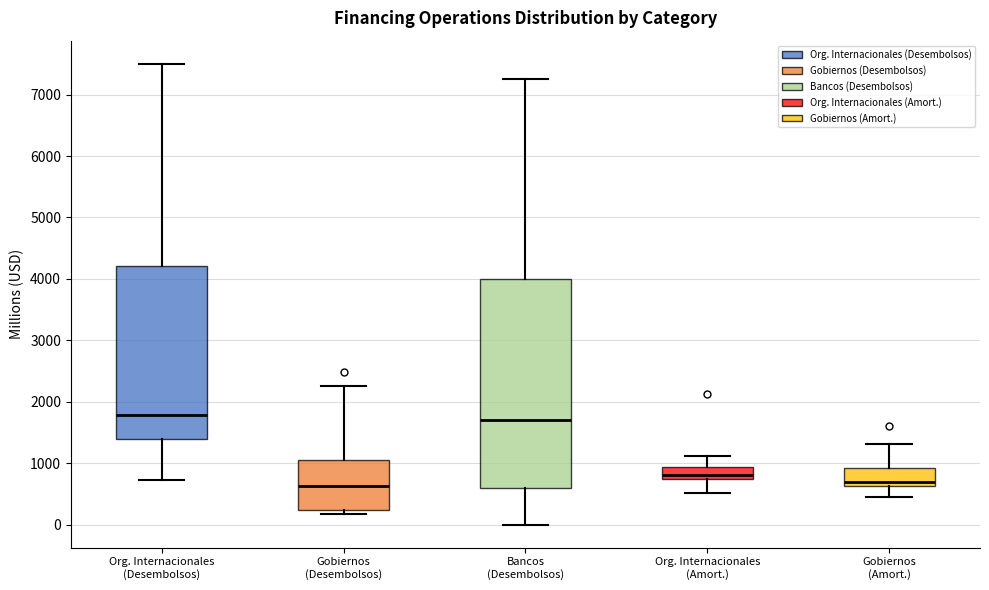

Reading left to right, read every box against the y-axis: the position of its median line, the range the box covers, and the ends of its whiskers. The values are not printed on the chart, so give them approximately, as read against the axis.

Org. Internacionales (Desembolsos): median 1800, box 1400 to 4200, whiskers 700 to 7500
Gobiernos (Desembolsos): median 600, box 200 to 1100, whiskers 200 (just below the box's lower edge) to 2300
Bancos (Desembolsos): median 1700, box 600 to 4000, whiskers 0 to 7300
Org. Internacionales (Amort.): median 800, box 700 to 900, whiskers 500 to 1100
Gobiernos (Amort.): median 700, box 600 to 900, whiskers 400 to 1300